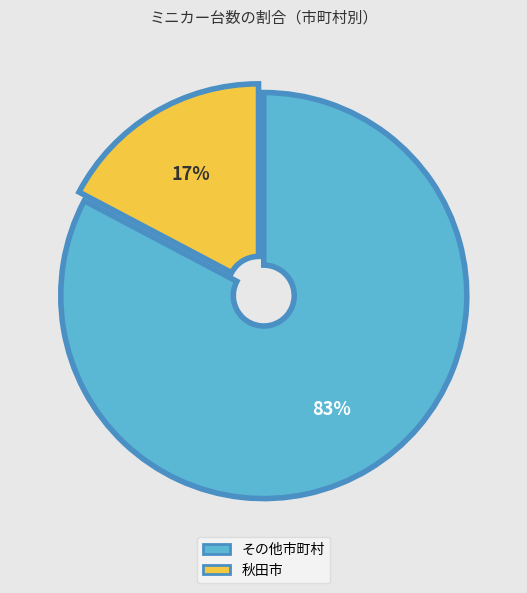

Combined, do その他市町村 and 秋田市 account for over 50%?

Yes